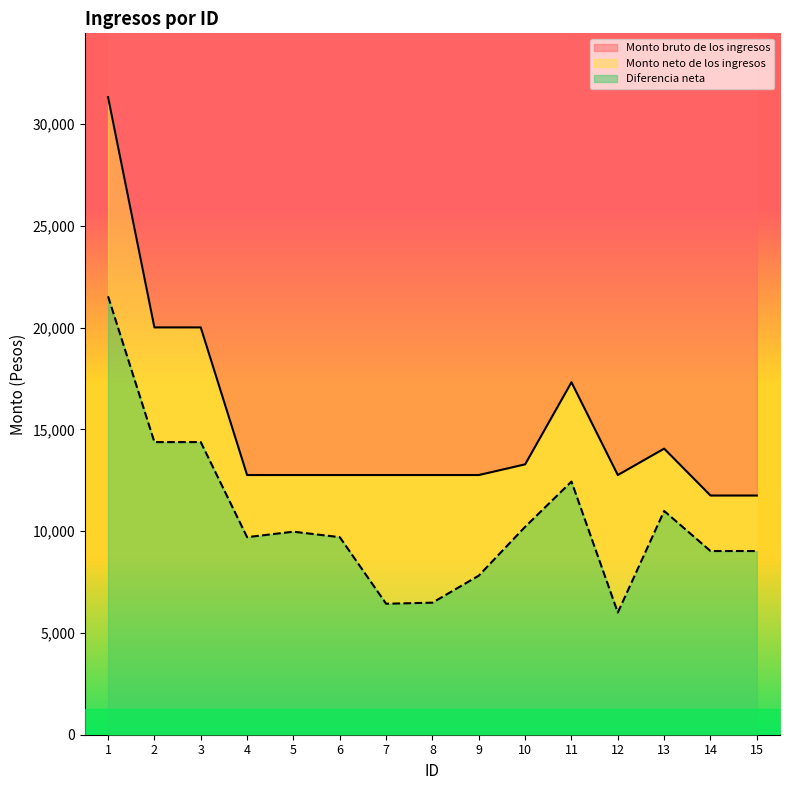

Count the number of categories in the chart.

15